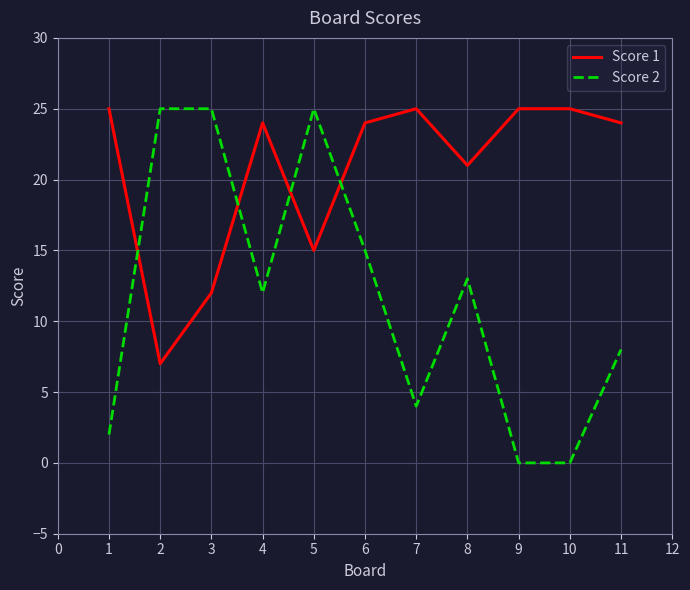

The value of Score 2 at 11 is 8. True or false?

True